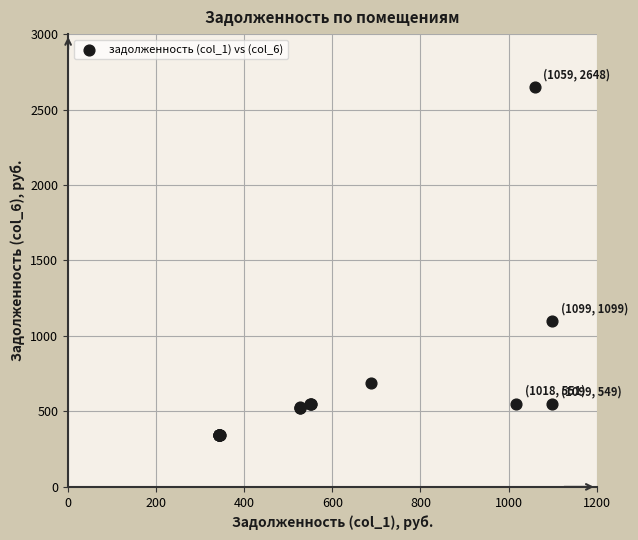

What Y value in the scatter plot is closest to 1495?

1098.9